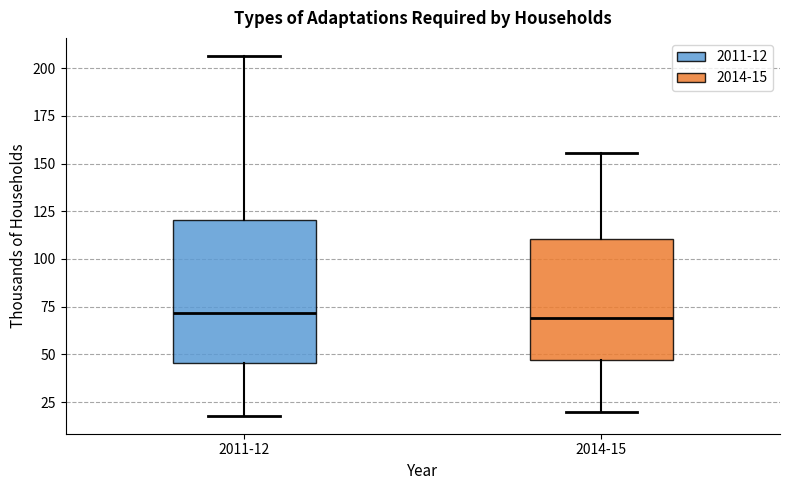

Where is the upper edge of the box for 2014-15 on the y-axis? The values are not printed on the chart, so give them approximately, as read against the axis.

110